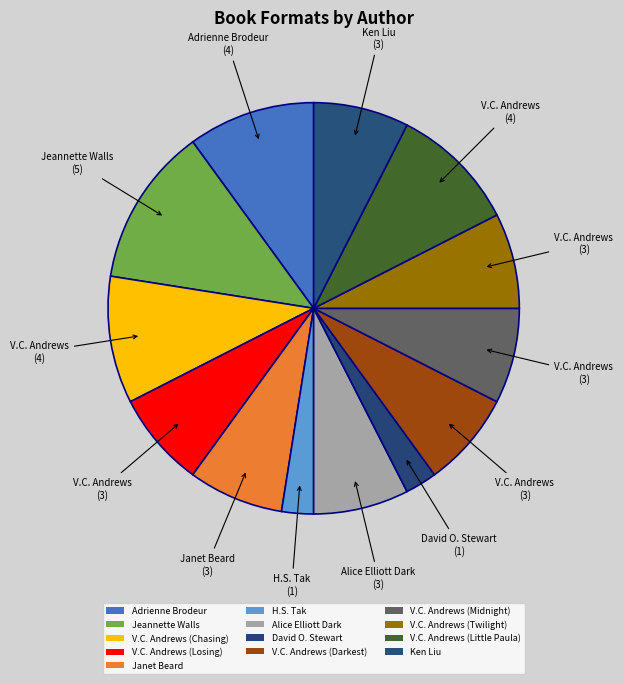

Count the number of slices in the pie.

13